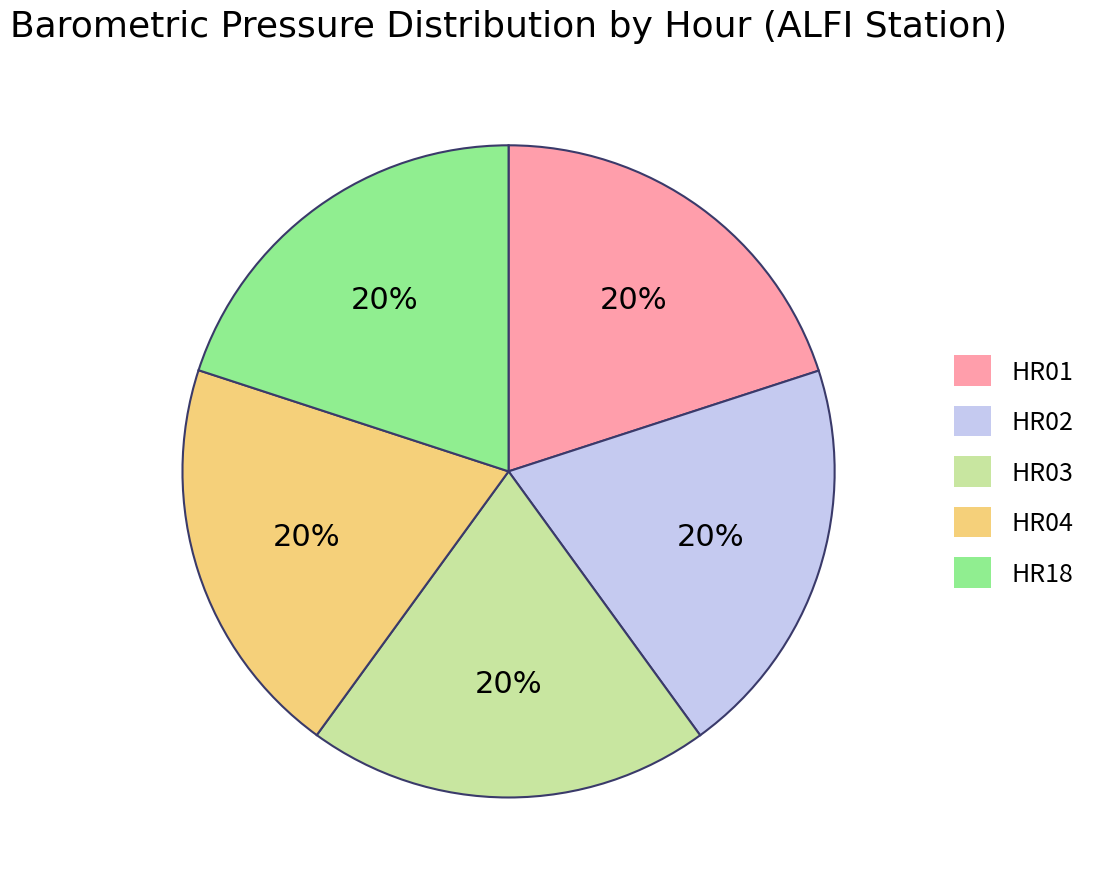

What is the ratio of the value at HR01 to the value at HR03?

1.0